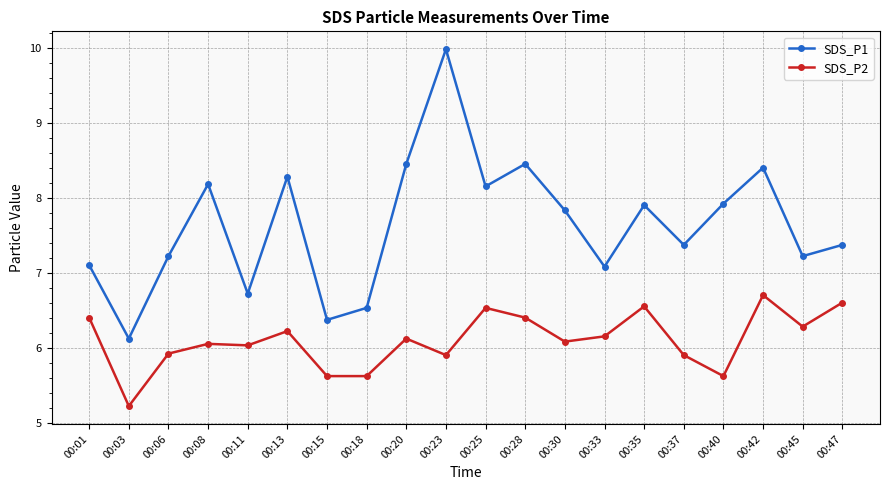

What is the sum of the SDS_P1 values at 00:35 and 00:45?

15.1